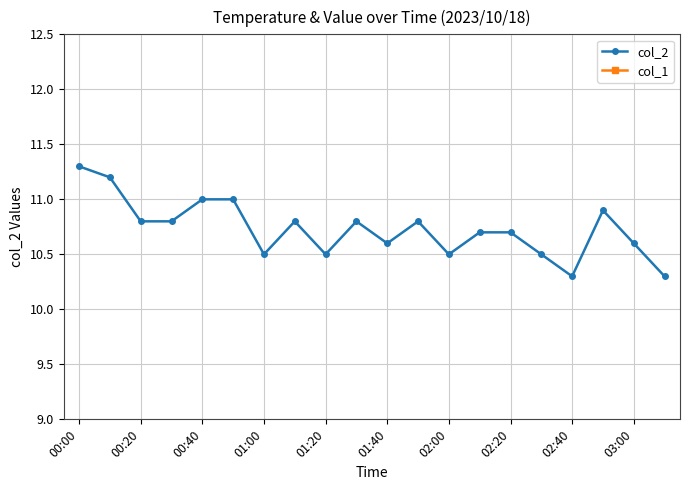

What is the difference between the maximum and minimum values in the col_2 series?

1.0